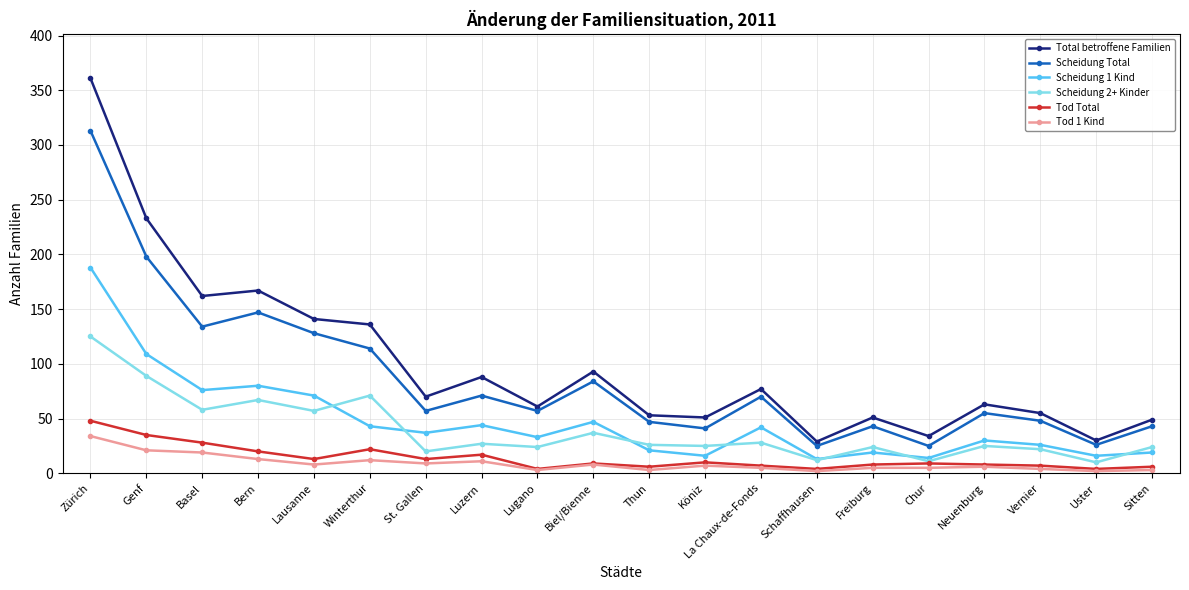

How many data points does each series have?

20